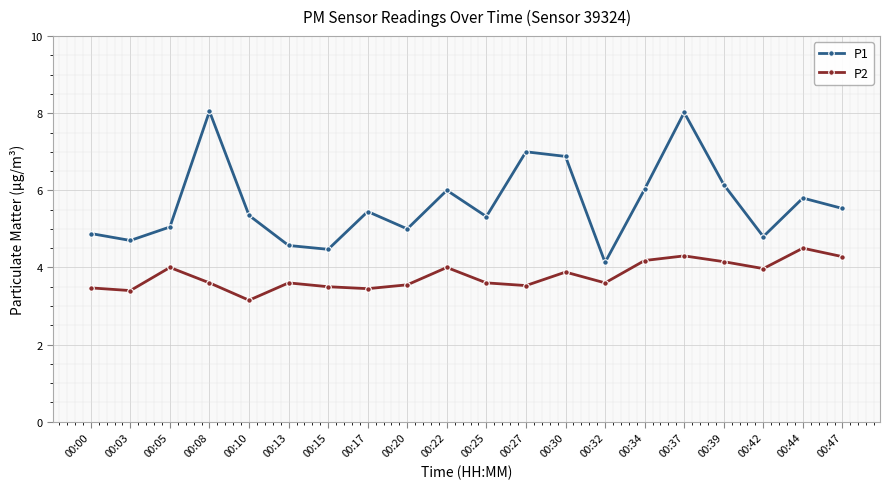

True or false: P1 and P2 intersect in this chart.

False